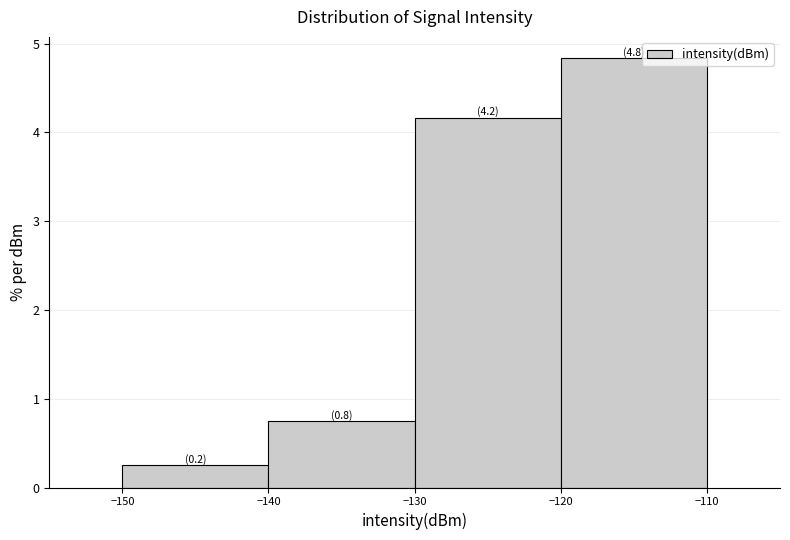

Which range on the x-axis has the tallest bar?

-120 to -110